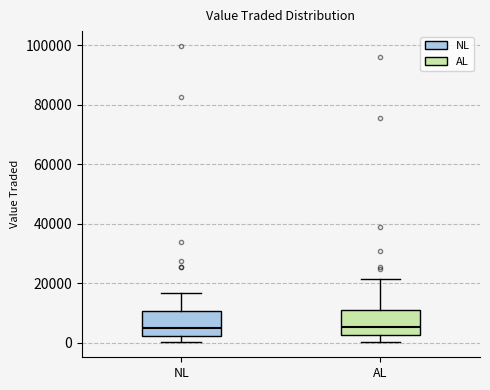

Where does the upper whisker of the box for AL end on the y-axis? The values are not printed on the chart, so give them approximately, as read against the axis.

22000